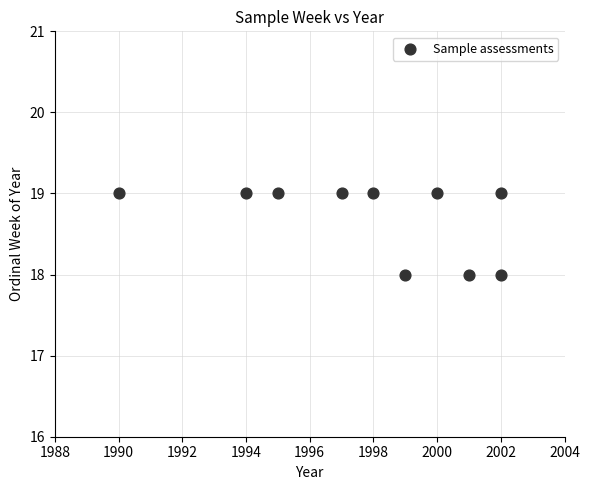

What is the range of X values (max minus min)?

12